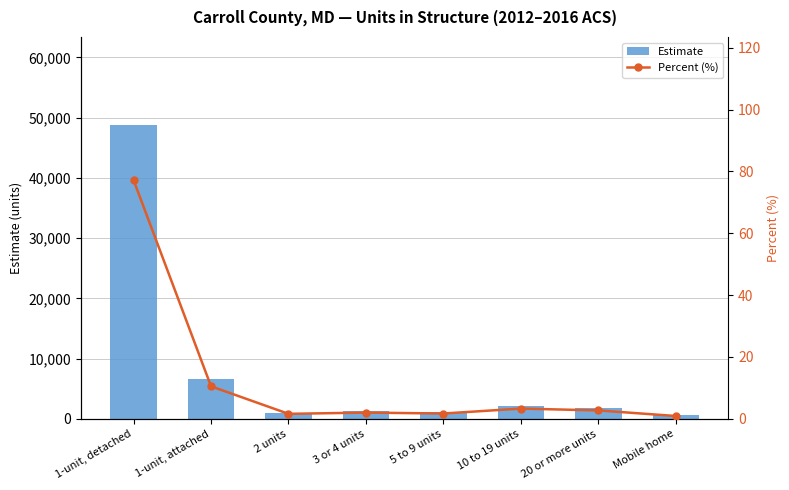

At which category is the sum across all series the highest?

1-unit, detached